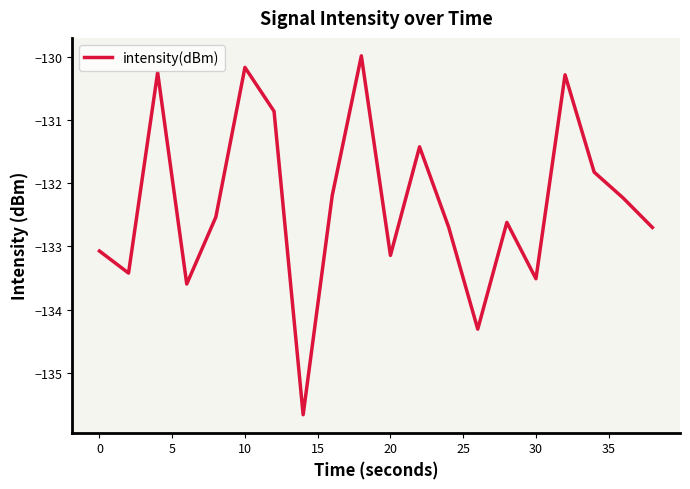

How many categories are shown in the chart?

20